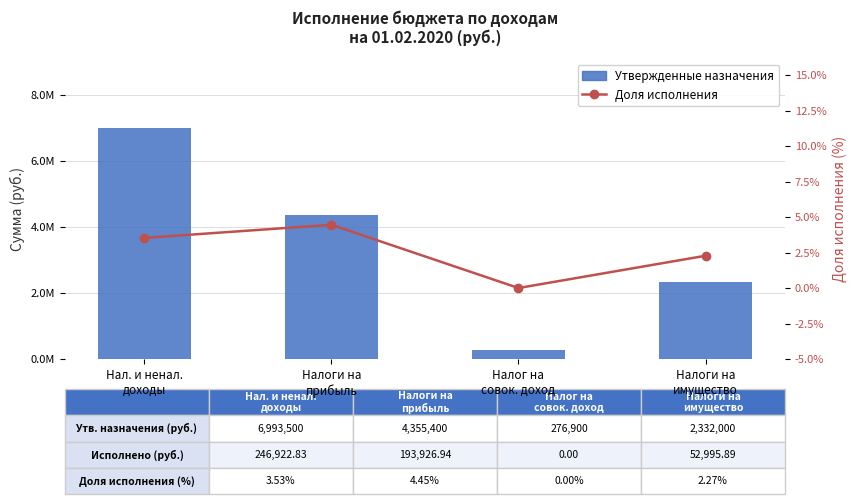

Reading left to right, list all the values displayed in this chart.

Утвержденные назначения: 6993500.0	4355400.0	276900.0	2332000.0
Доля исполнения: 3.5	4.5	0.0	2.3